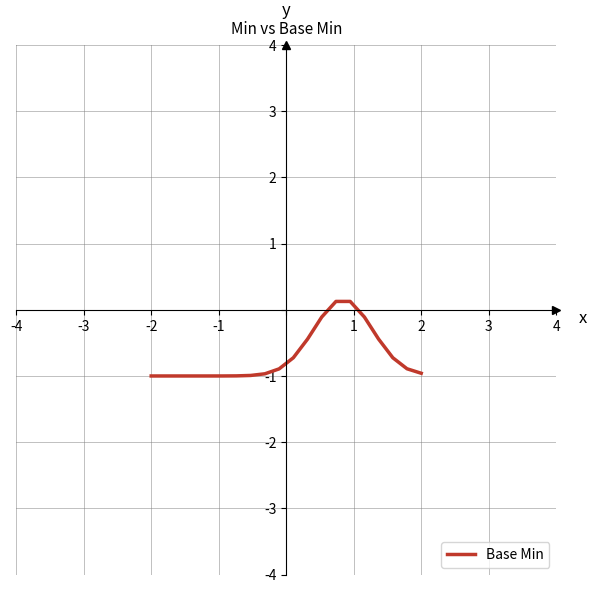

Reading left to right, transcribe all the data shown in this chart.

-1.0	-1.0	-1.0	-1.0	-1.0	-1.0	-1.0	-1.0	-1.0	-0.9	-0.7	-0.4	-0.1	0.1	0.1	-0.1	-0.4	-0.7	-0.9	-1.0